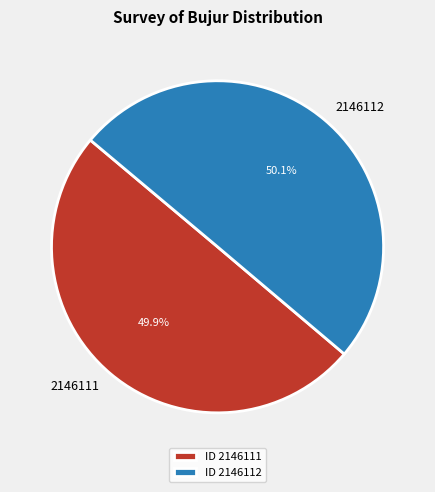

How many segments does this pie chart have?

2